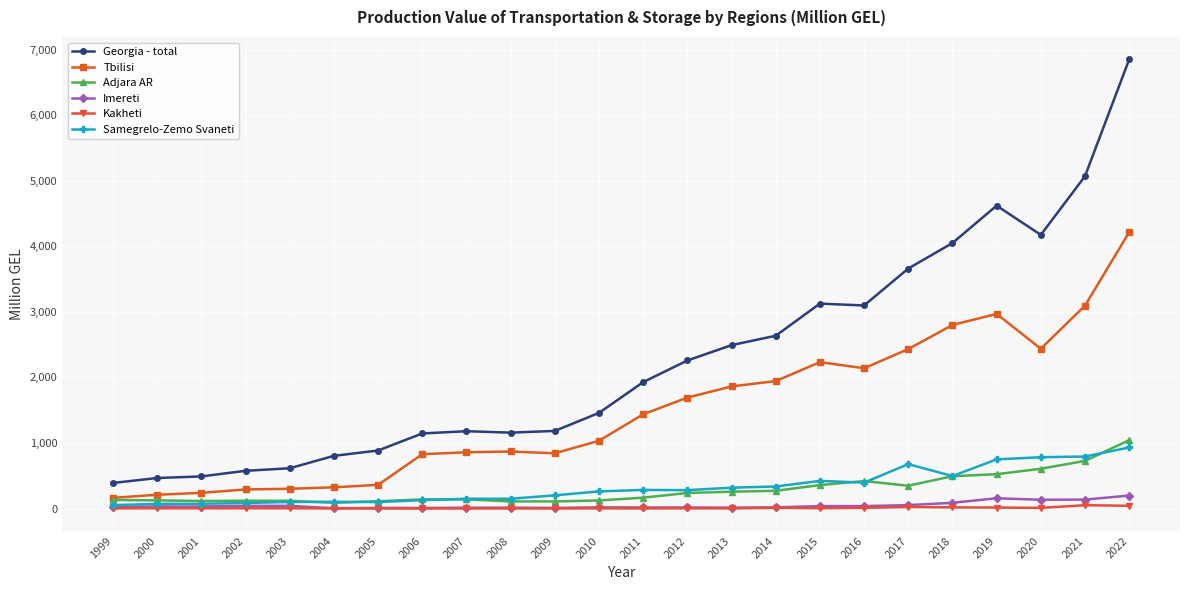

True or false: Samegrelo-Zemo Svaneti has more than 0 interior local peaks.

True